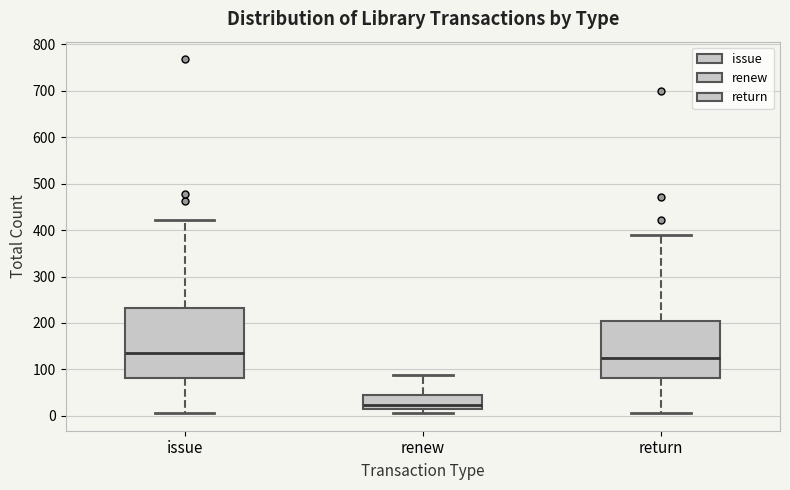

Which box has the highest median line?

issue